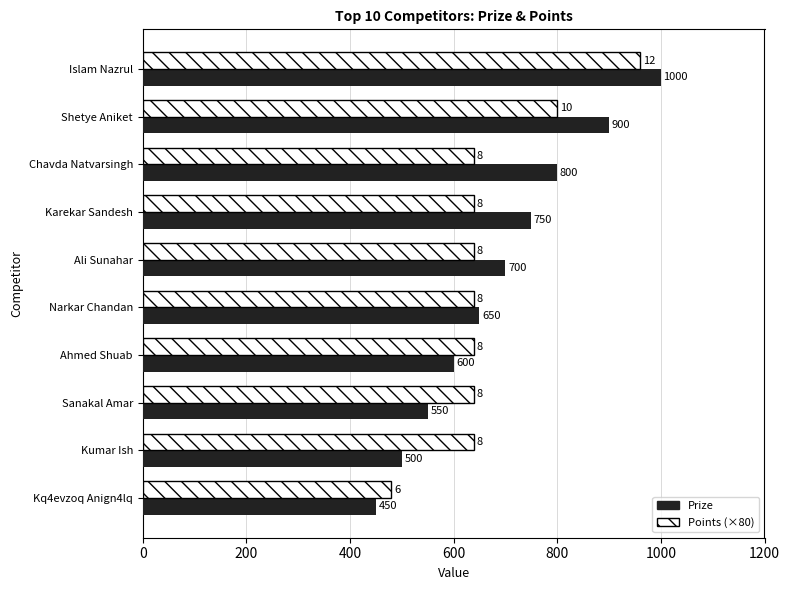

What is the greatest value displayed?

1000